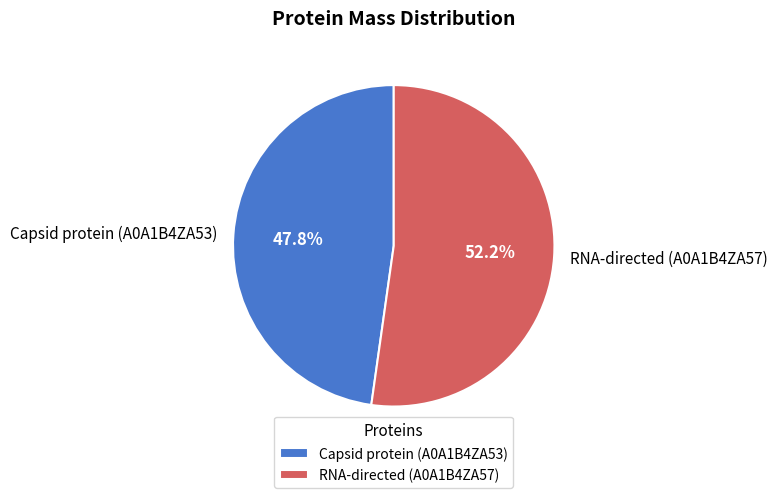

How many segments does this pie chart have?

2